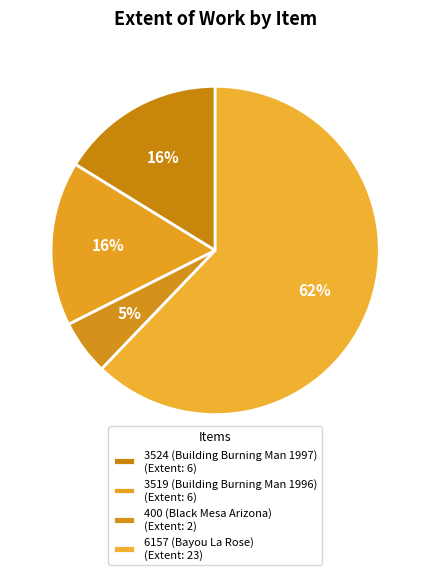

What percentage do 3519 (Building Burning Man 1996) and 3524 (Building Burning Man 1997) together represent?

32.4%